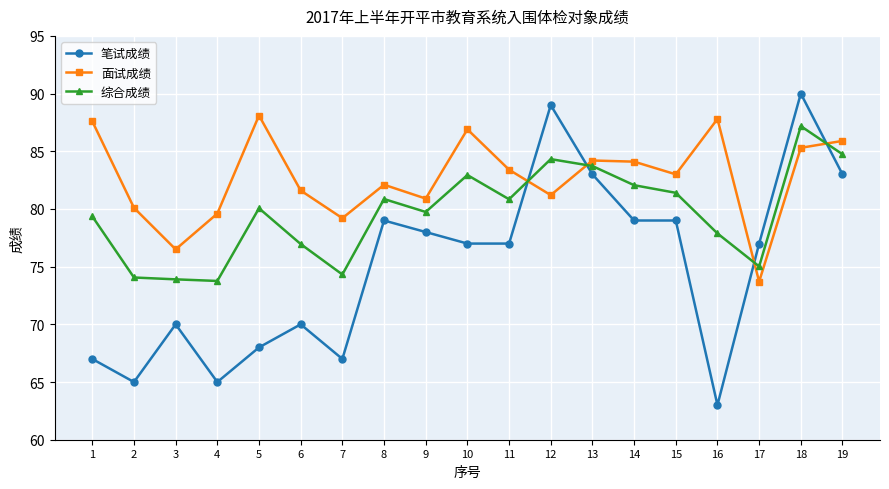

What is the value of the 笔试成绩 point at the 14th from the left?

79.0